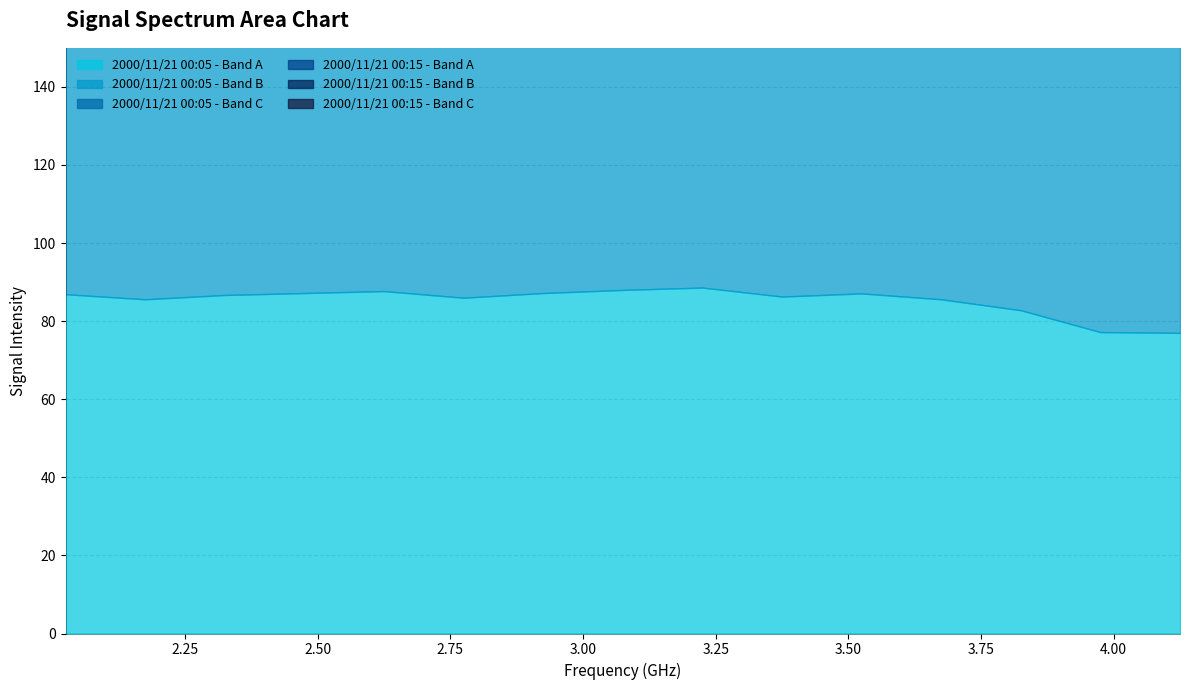

What position from the left is 4.125?

15